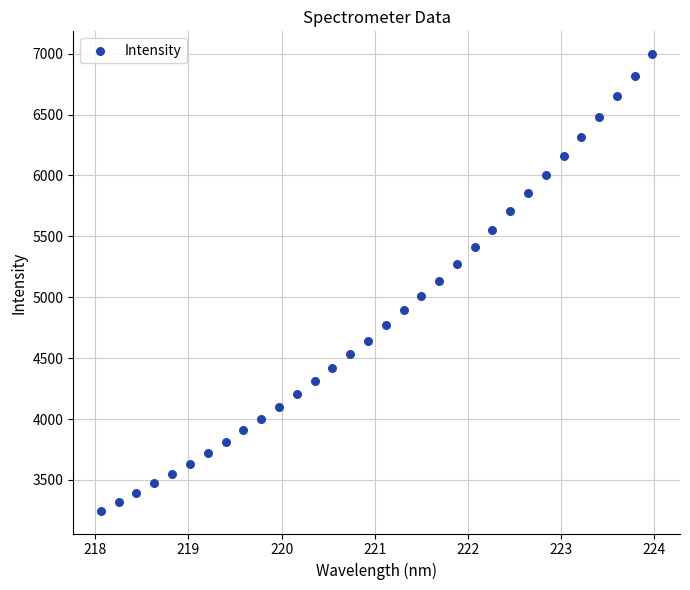

What is the range of Y values (max minus min)?

3748.2